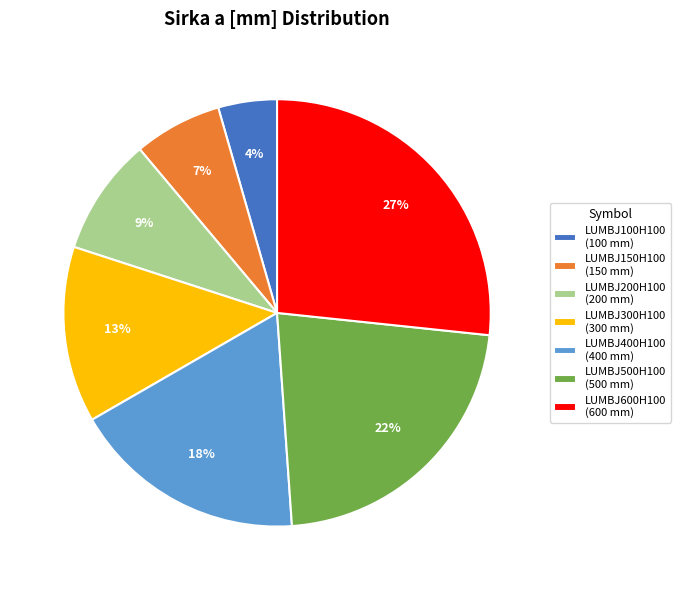

Approximately how many times larger is the value at LUMBJ150H100 compared to LUMBJ500H100?

0.3